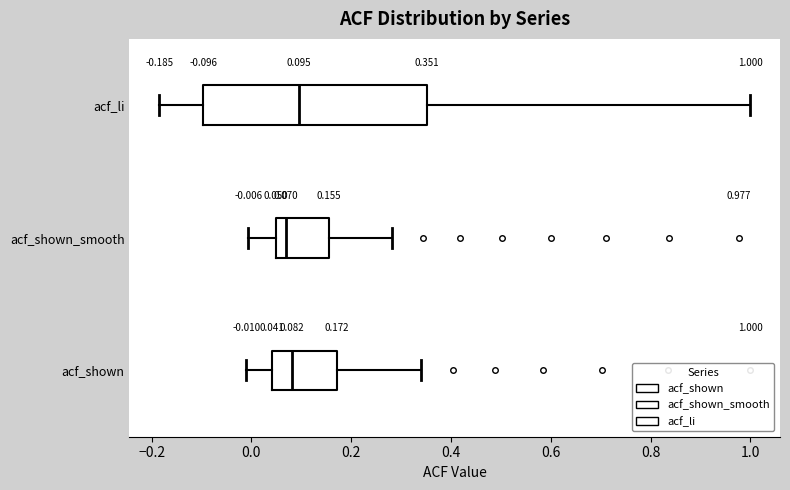

Comparing the boxes themselves (not the whiskers), which one is the widest?

acf_li